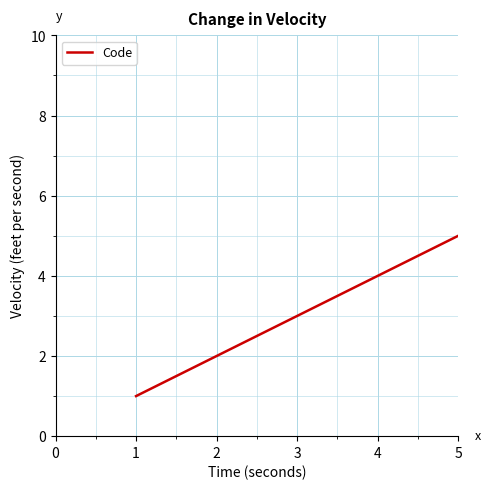

True or false: there are more than 2 points higher than both neighbors.

False